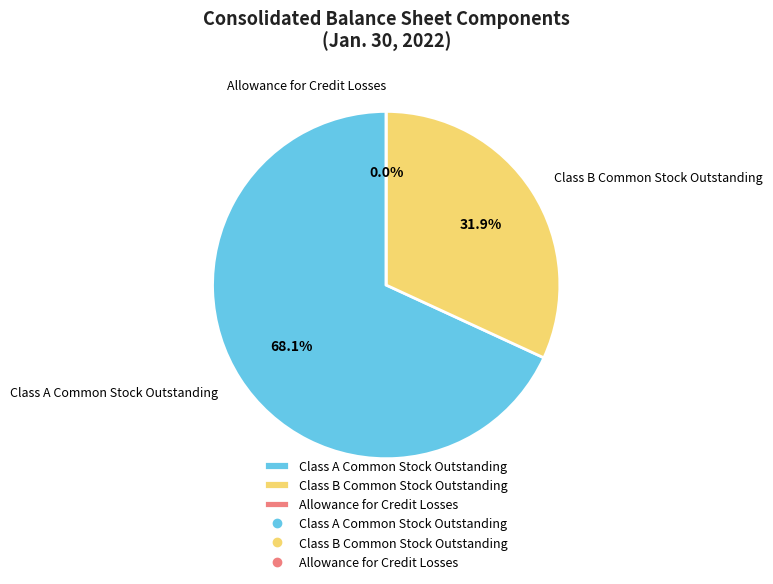

What is the largest slice in the pie chart?

Class A Common Stock Outstanding